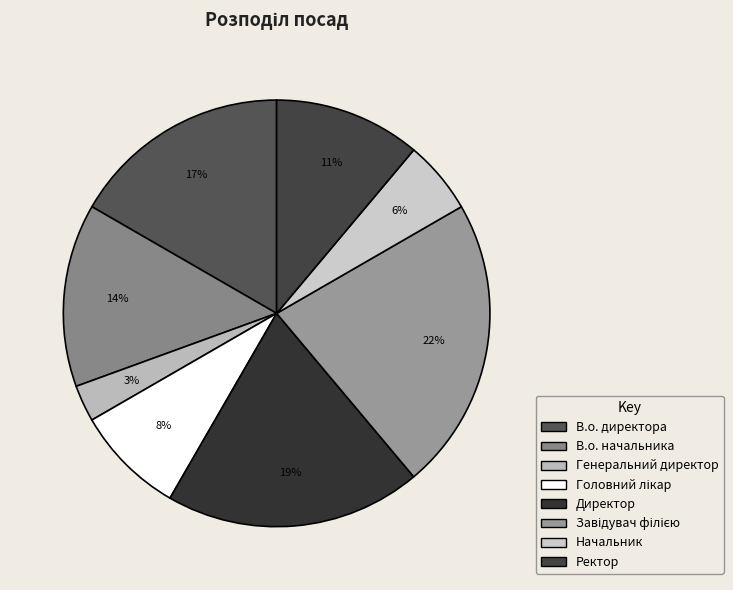

To the nearest percent, what is the average slice percentage?

12%